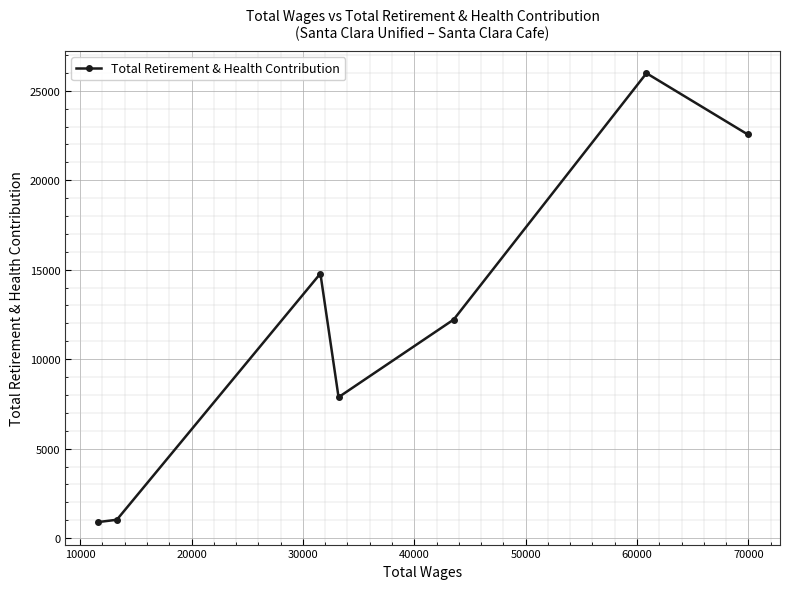

What is the maximum value shown in the chart?

25982